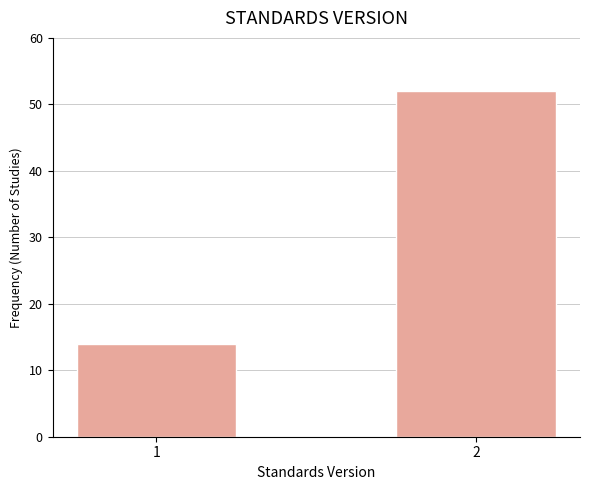

Reading left to right, extract all data points from this chart.

1=14	2=52